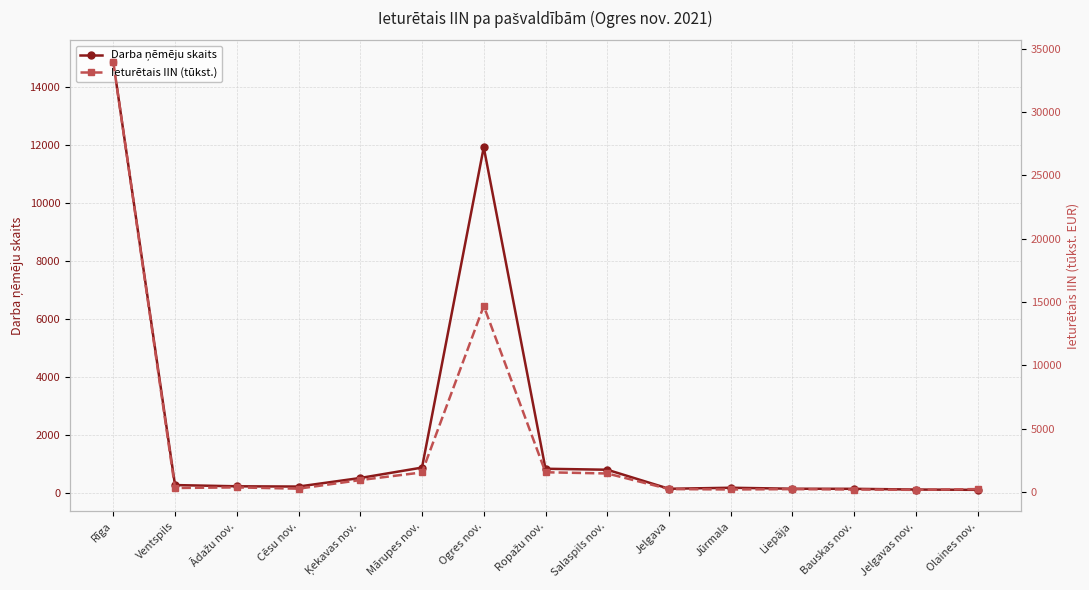

How many values in the Ieturētais IIN (tūkst.) series are below 317?

7